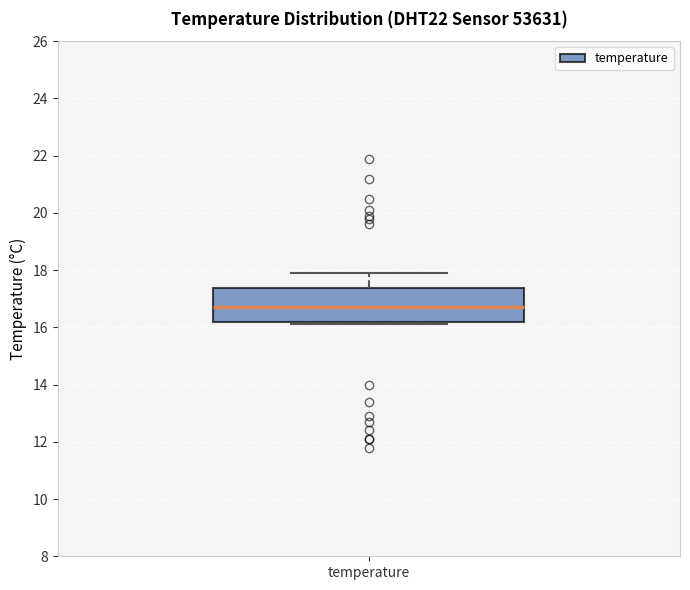

Transcribe this box plot: give where the median line is, the range the box spans, and where the two whiskers end, as read against the y-axis. The values are not printed on the chart, so give them approximately, as read against the axis.

median 16.8, box 16.2 to 17.4, whiskers 16.2 (just below the box's lower edge) to 18.0